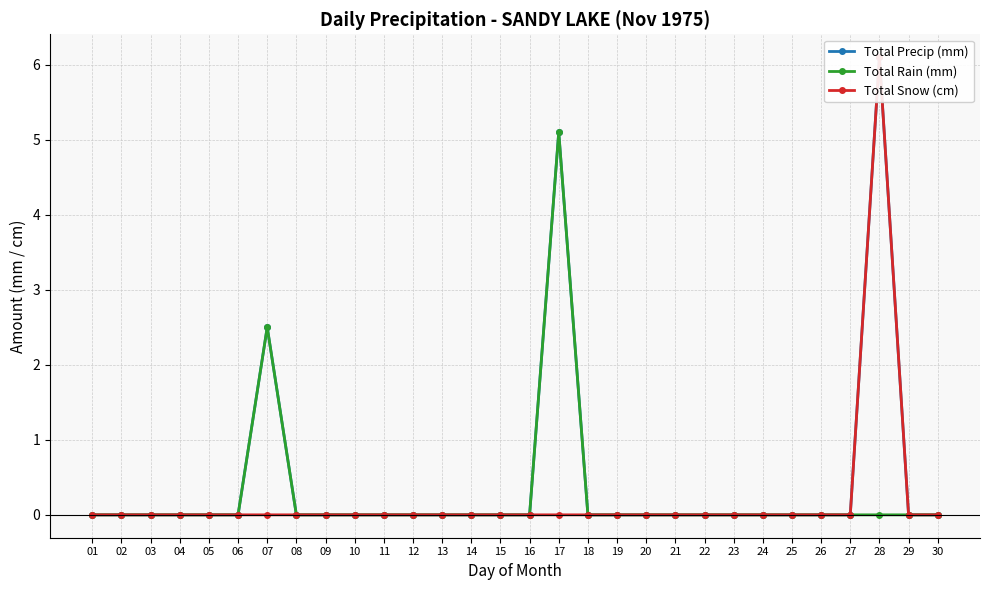

True or false: Total Precip (mm) and Total Rain (mm) intersect in this chart.

False